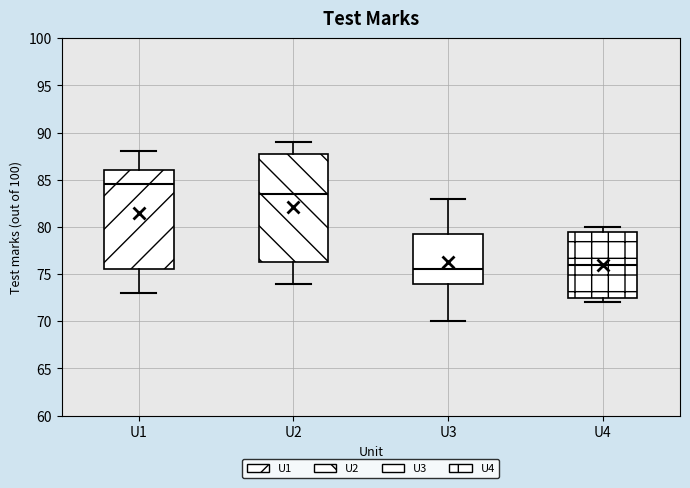

Where is the lower edge of the box for U4 on the y-axis? The values are not printed on the chart, so give them approximately, as read against the axis.

72.5